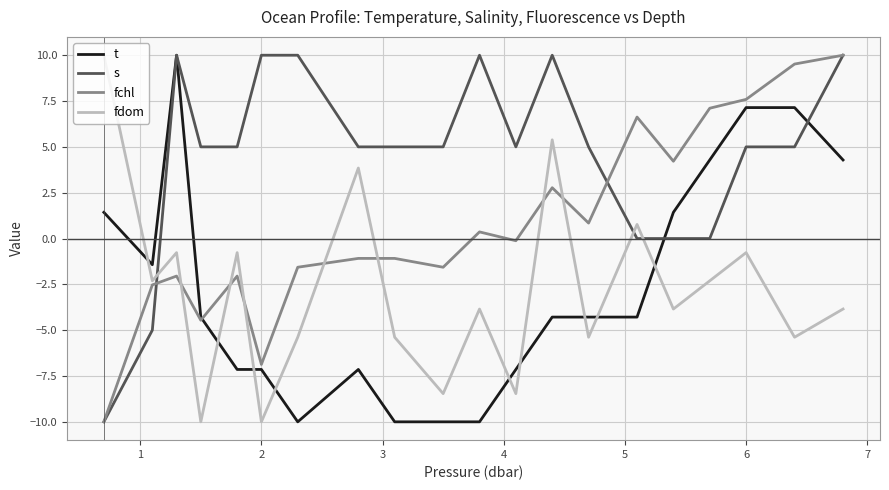

True or false: fdom and fchl cross at least once.

True